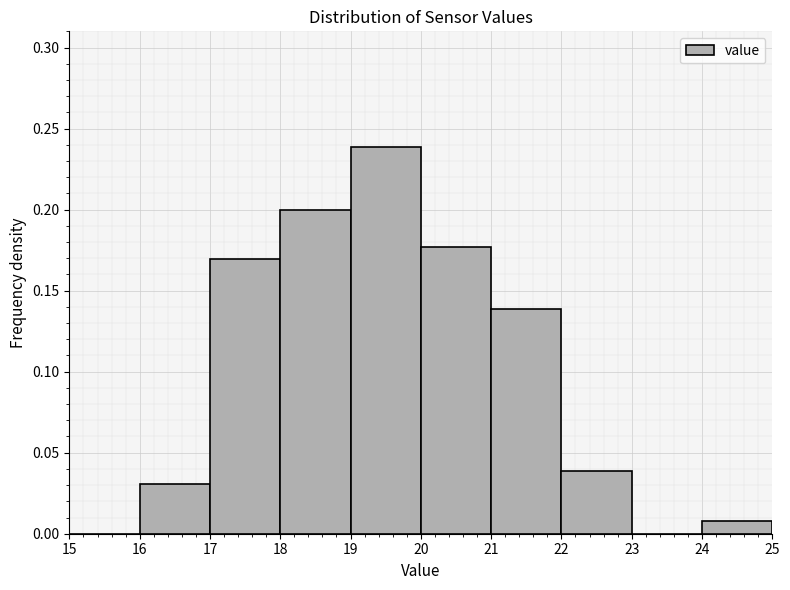

Reading left to right, transcribe this chart: for each bar, give the range it covers on the x-axis and its height. The values are not printed on the chart, so give them approximately, as read against the axis.

15 to 16: 0
16 to 17: 0.030
17 to 18: 0.170
18 to 19: 0.200
19 to 20: 0.240
20 to 21: 0.175
21 to 22: 0.140
22 to 23: 0.040
23 to 24: 0
24 to 25: 0.010